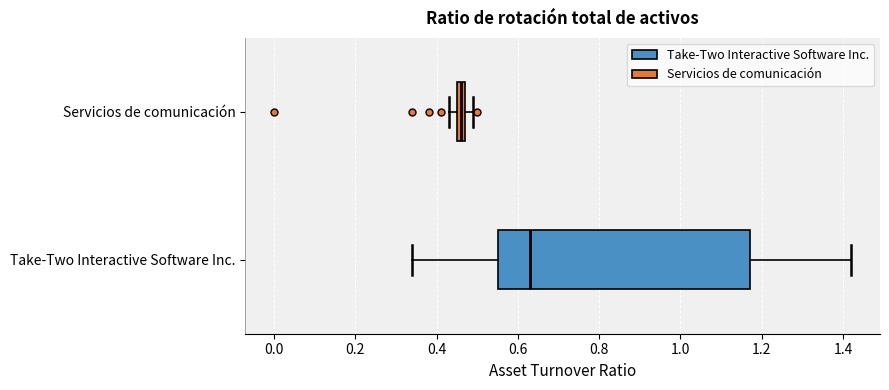

Which box has the furthest to the left median line?

Servicios de comunicación